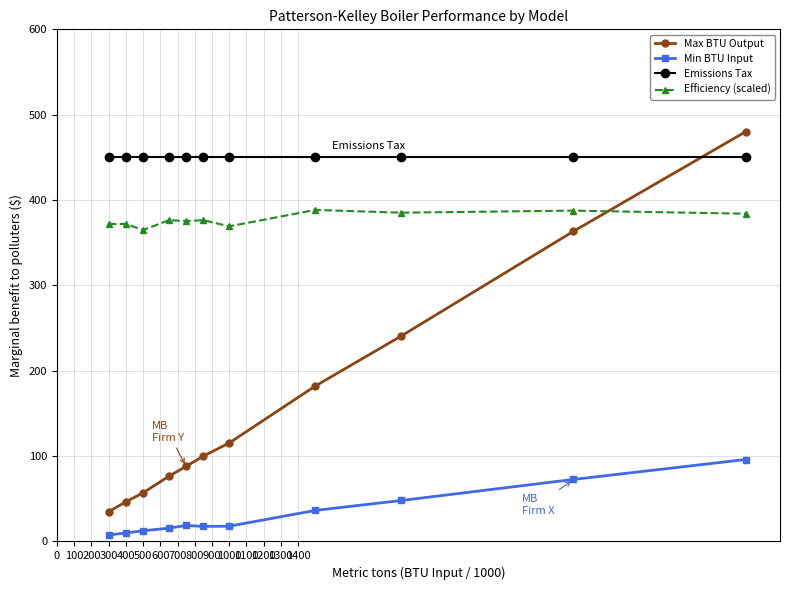

What is the value of the Min BTU Input point at the 6th from the left?

17.6